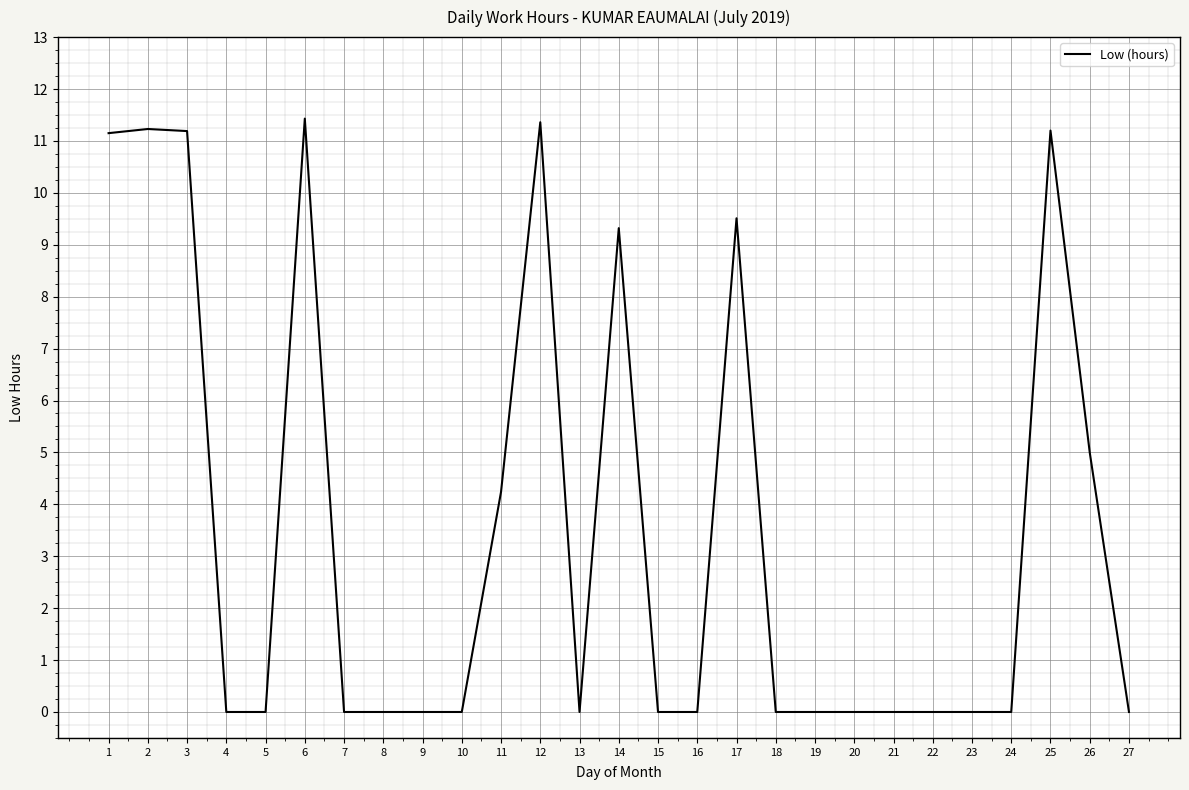

What is the maximum value shown in the chart?

11.4